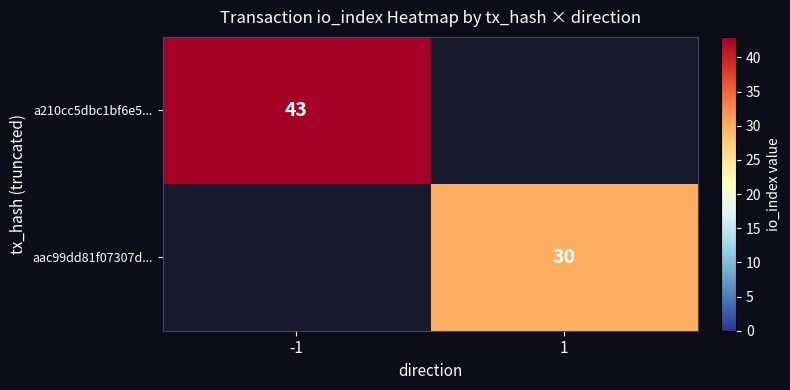

True or false: aac99dd81f07307d... has a value of 30 at 1.

True